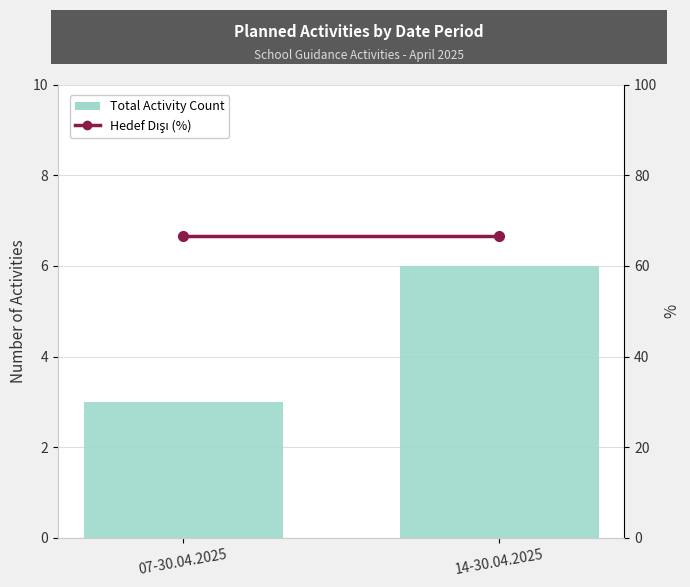

Reading left to right, list all the values displayed in this chart.

Total Activity Count: 07-30.04.2025=3.0	14-30.04.2025=6.0
Hedef Dışı (%): 07-30.04.2025=66.7	14-30.04.2025=66.7